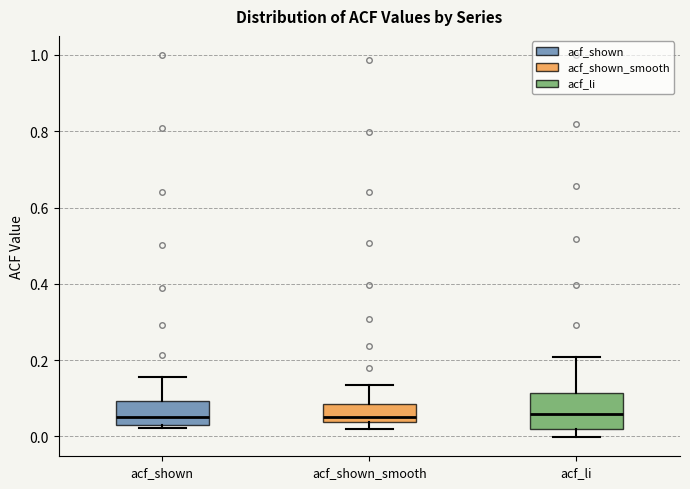

Reading left to right, read every box against the y-axis: the position of its median line, the range the box covers, and the ends of its whiskers. The values are not printed on the chart, so give them approximately, as read against the axis.

acf_shown: median 0.06, box 0.02 to 0.10, whiskers 0.02 (just below the box's lower edge) to 0.16
acf_shown_smooth: median 0.06, box 0.04 to 0.08, whiskers 0.02 to 0.14
acf_li: median 0.06, box 0.02 to 0.12, whiskers 0.00 to 0.20